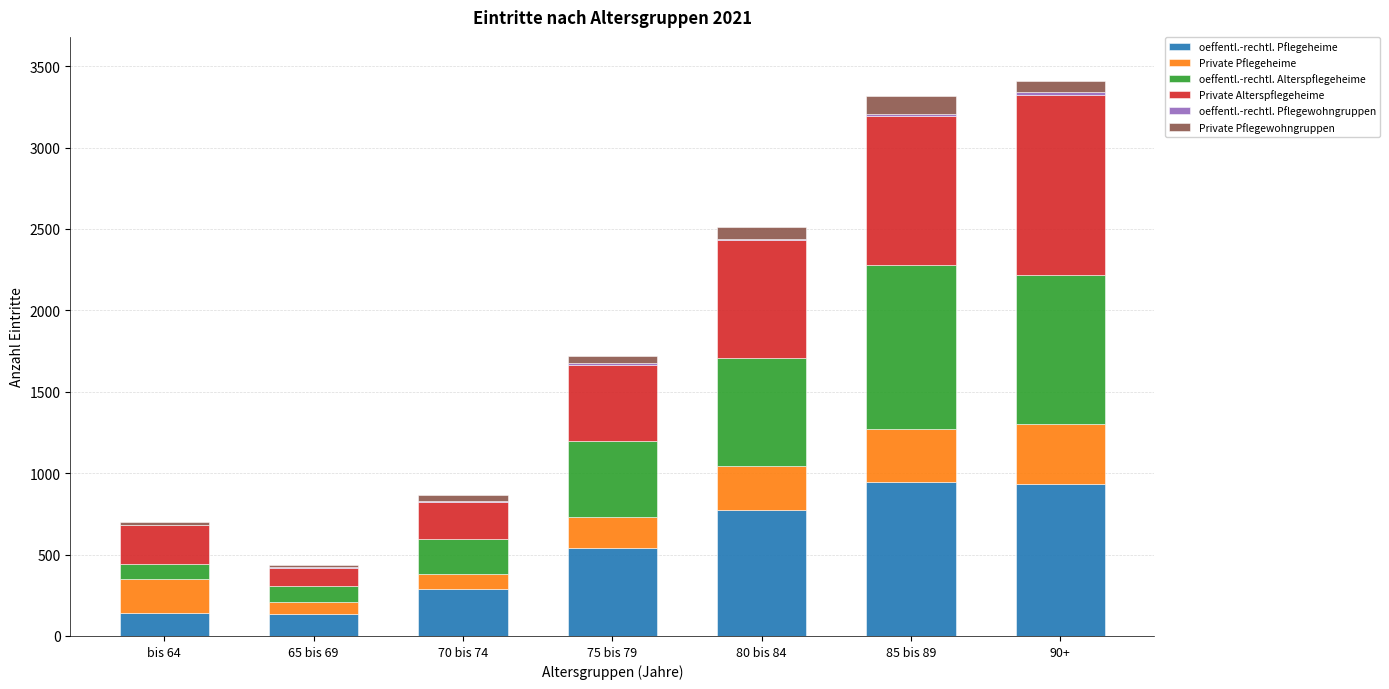

How many distinct data groups are displayed?

6